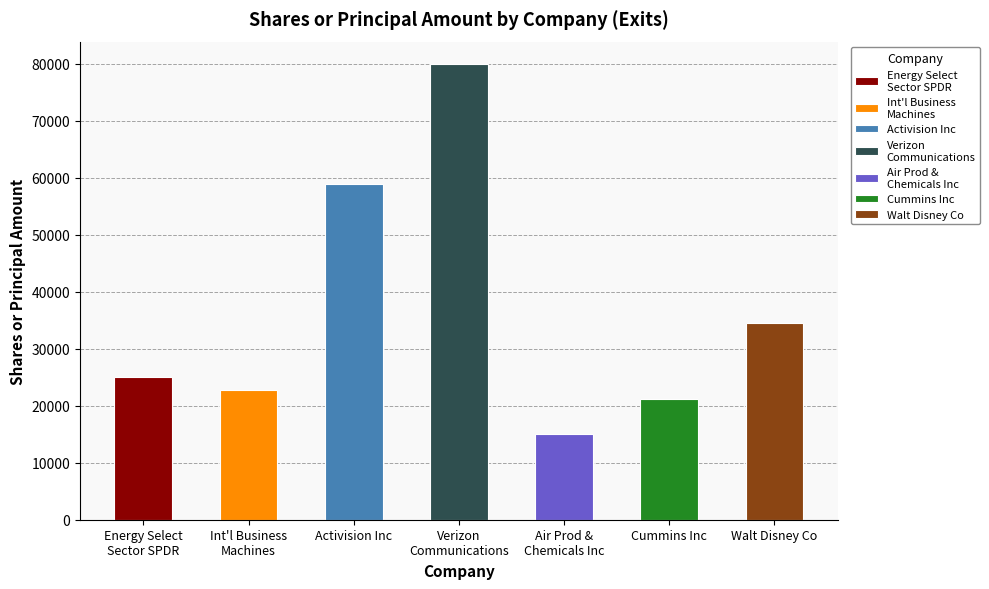

The value at Energy Select
Sector SPDR is -44062. True or false?

False